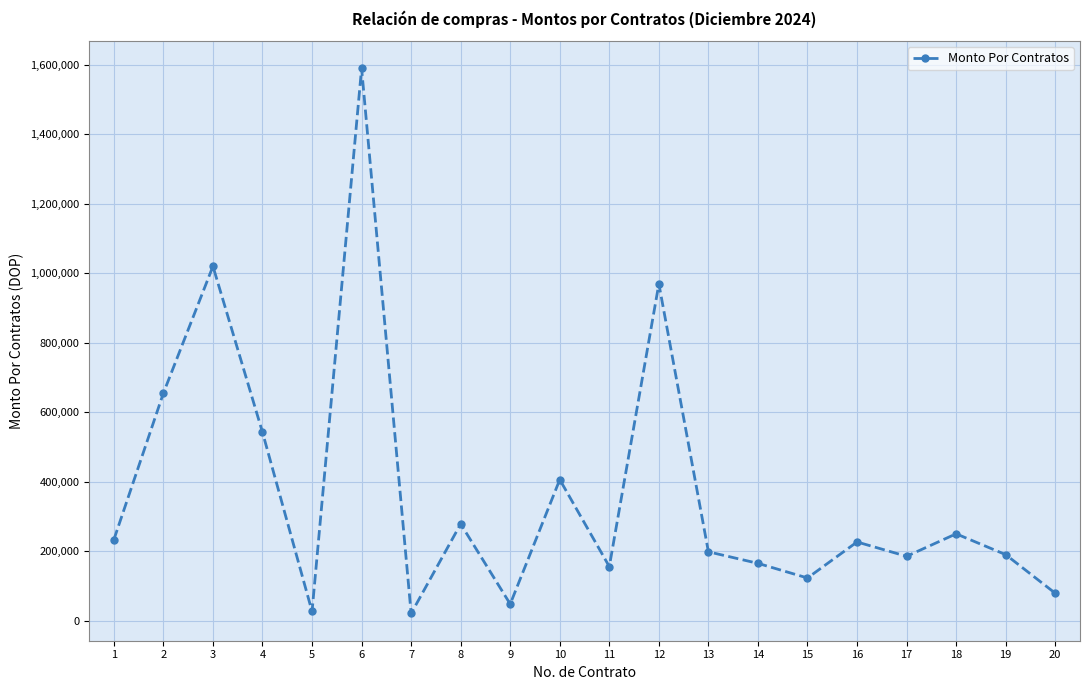

What is the change in value from 3 to 18?

-769987